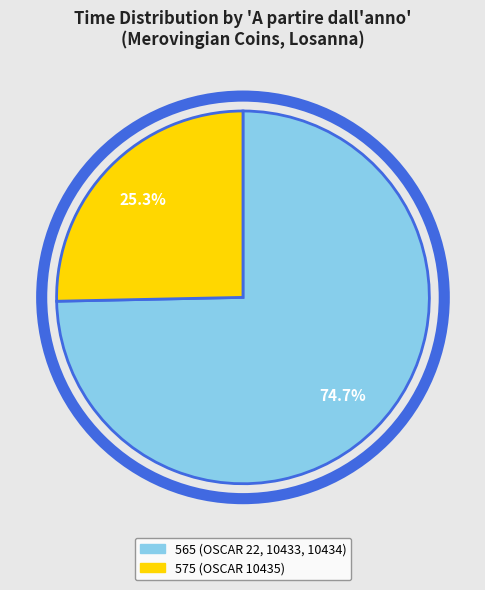

Does any single category account for the majority?

Yes